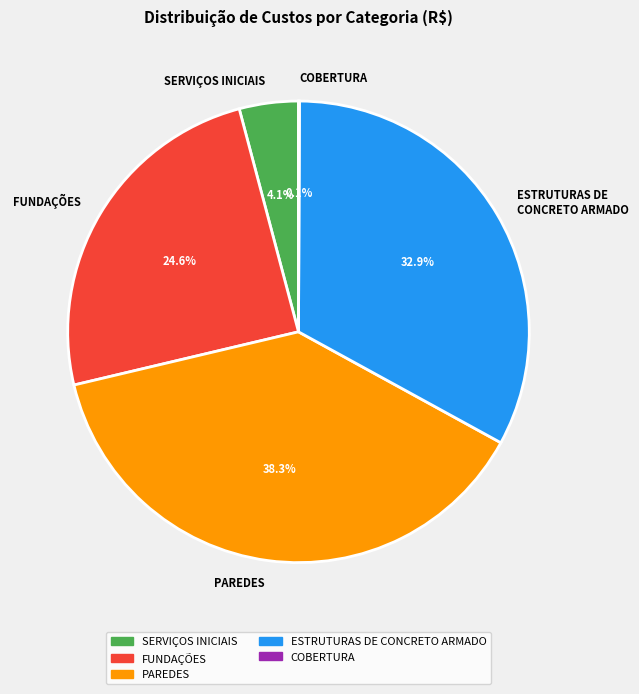

What portion of the pie excludes ESTRUTURAS DE CONCRETO ARMADO?

67.1%